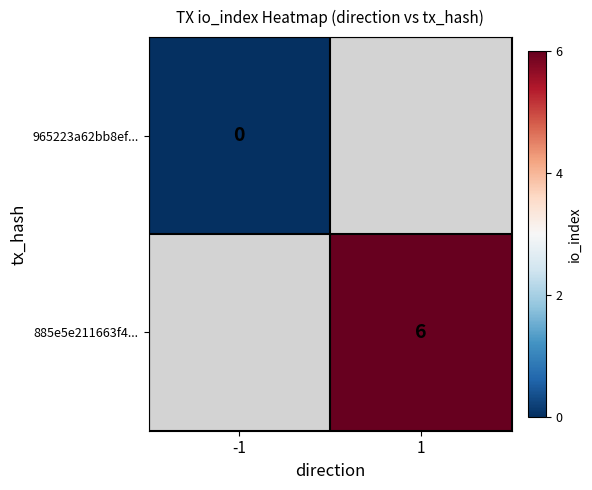

At how many categories does at least one series exceed 1?

1